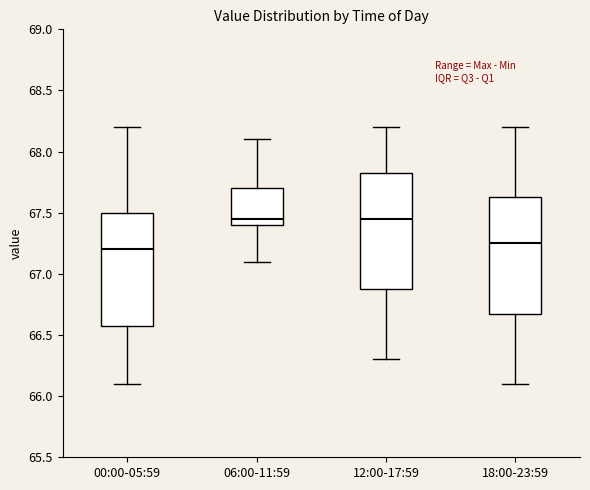

Reading left to right, transcribe this box plot: for each box, give where its median line is, the range the box spans, and where its two whiskers end, as read against the y-axis. The values are not printed on the chart, so give them approximately, as read against the axis.

00:00-05:59: median 67.20, box 66.60 to 67.50, whiskers 66.10 to 68.20
06:00-11:59: median 67.45, box 67.40 to 67.70, whiskers 67.10 to 68.10
12:00-17:59: median 67.45, box 66.90 to 67.85, whiskers 66.30 to 68.20
18:00-23:59: median 67.25, box 66.70 to 67.65, whiskers 66.10 to 68.20